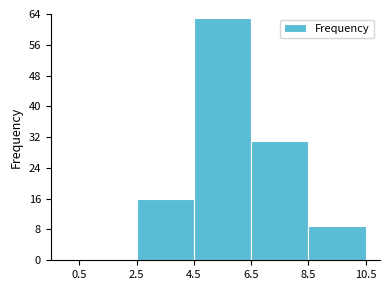

Which range on the x-axis has the tallest bar?

4.5 to 6.5